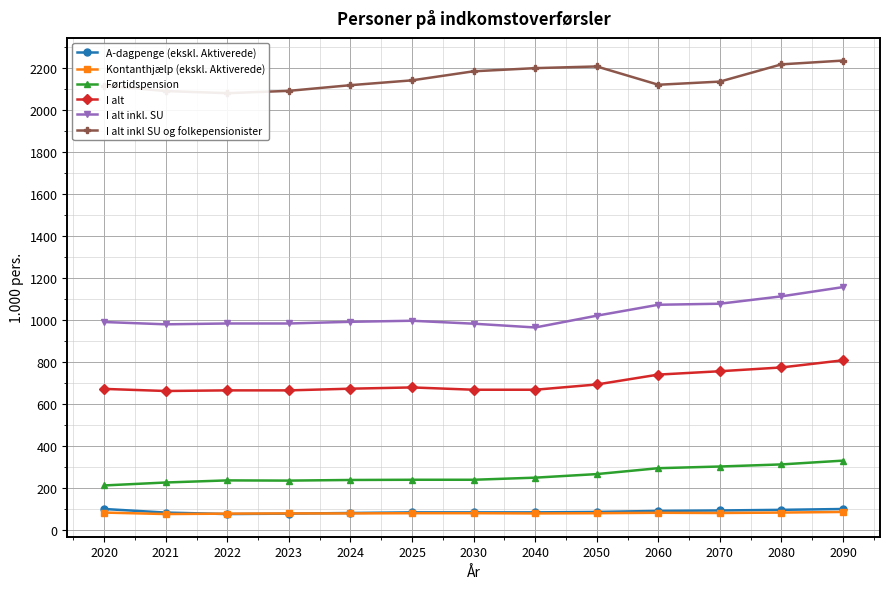

At which label does Kontanthjælp (ekskl. Aktiverede) reach its peak?

2090